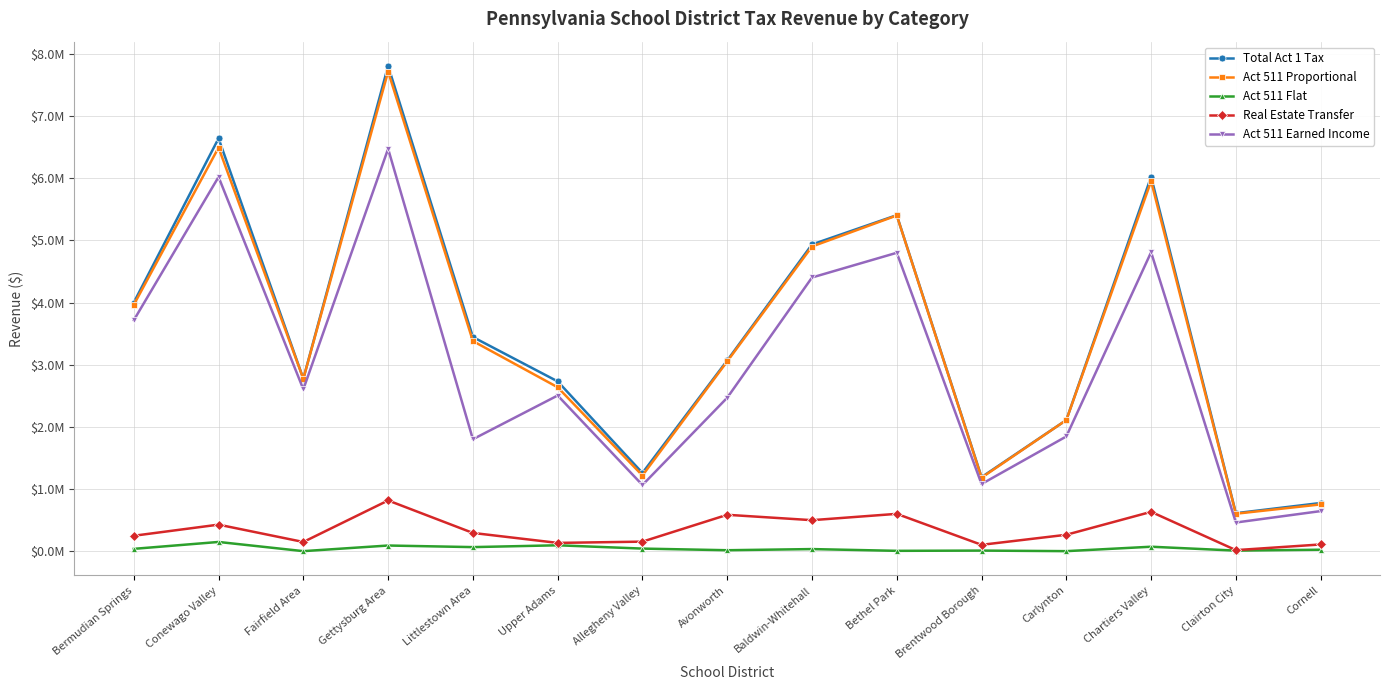

What are all the series names shown in the legend?

Total Act 1 Tax, Act 511 Proportional, Act 511 Flat, Real Estate Transfer, Act 511 Earned Income